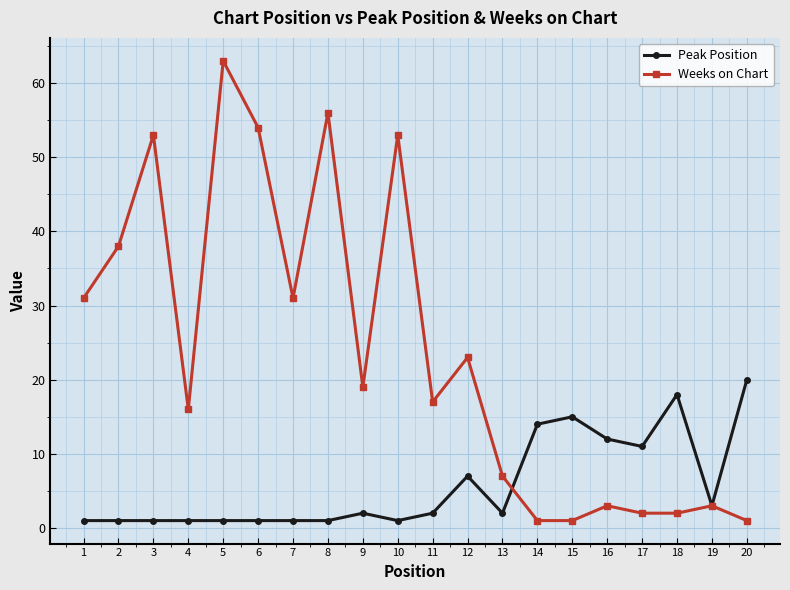

Where does the Weeks on Chart series first go above 19?

1